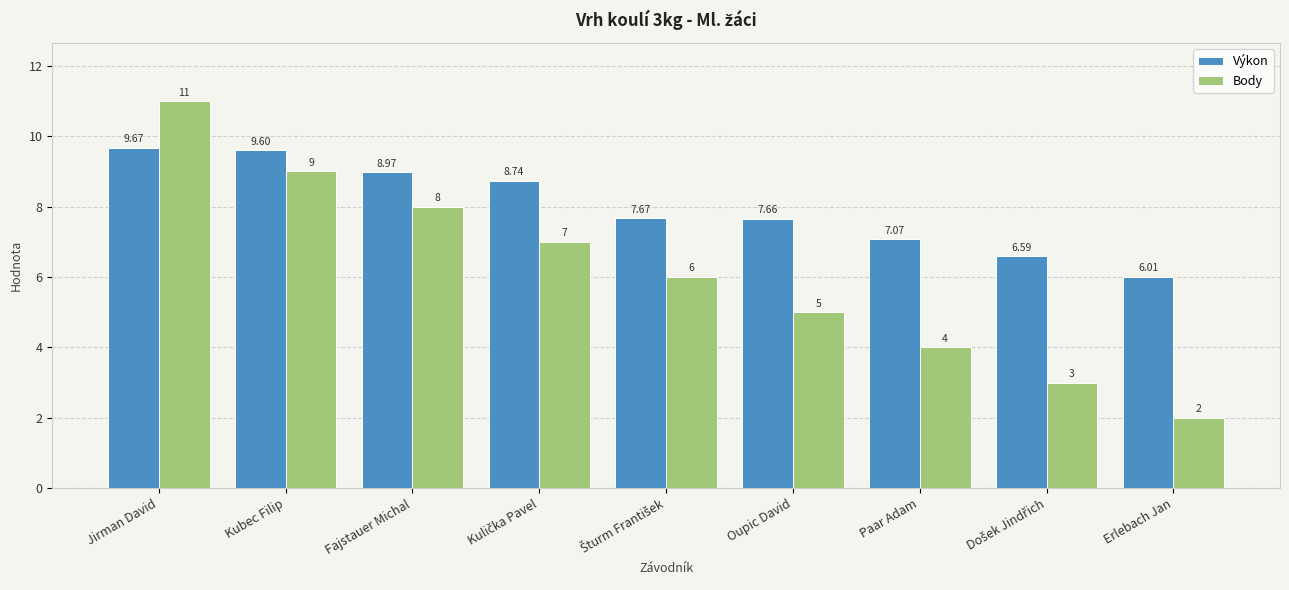

Which series has the largest range (max minus min)?

Body